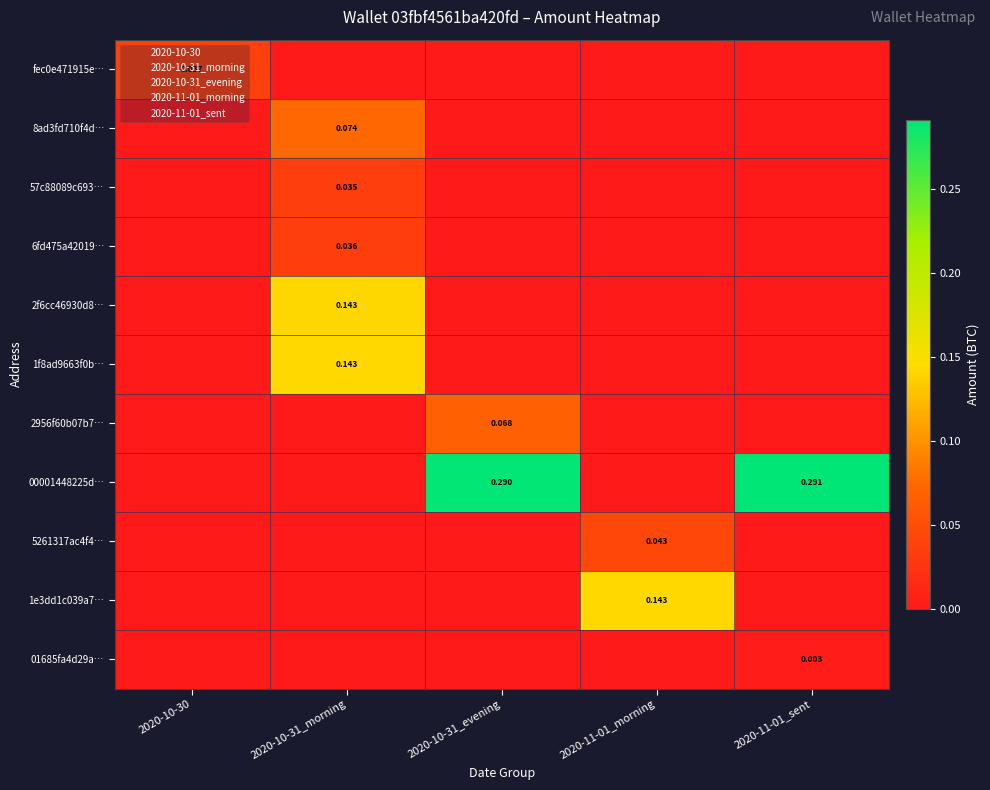

Rank the series at 2020-10-31_evening from highest to lowest value.

00001448225d…, 2956f60b07b7…, fec0e471915e…, 8ad3fd710f4d…, 57c88089c693…, 6fd475a42019…, 2f6cc46930d8…, 1f8ad9663f0b…, 5261317ac4f4…, 1e3dd1c039a7…, 01685fa4d29a…